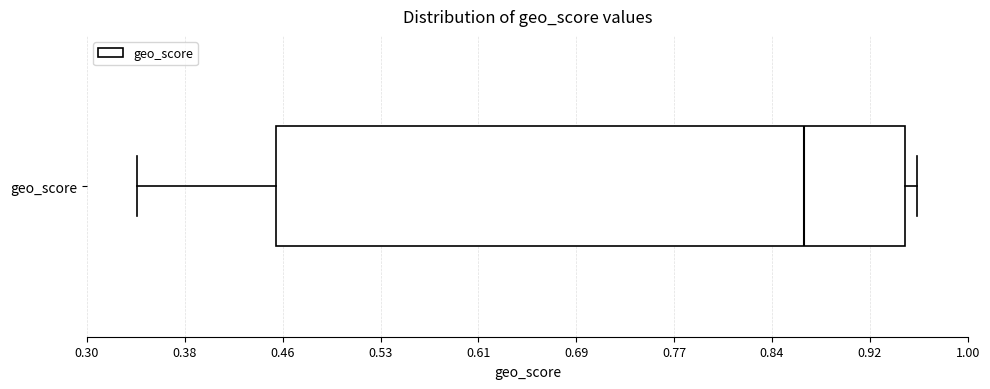

Read this box plot against the x-axis: the position of the median line, the range covered by the box, and the ends of both whiskers. The values are not printed on the chart, so give them approximately, as read against the axis.

median 0.87, box 0.45 to 0.95, whiskers 0.34 to 0.96